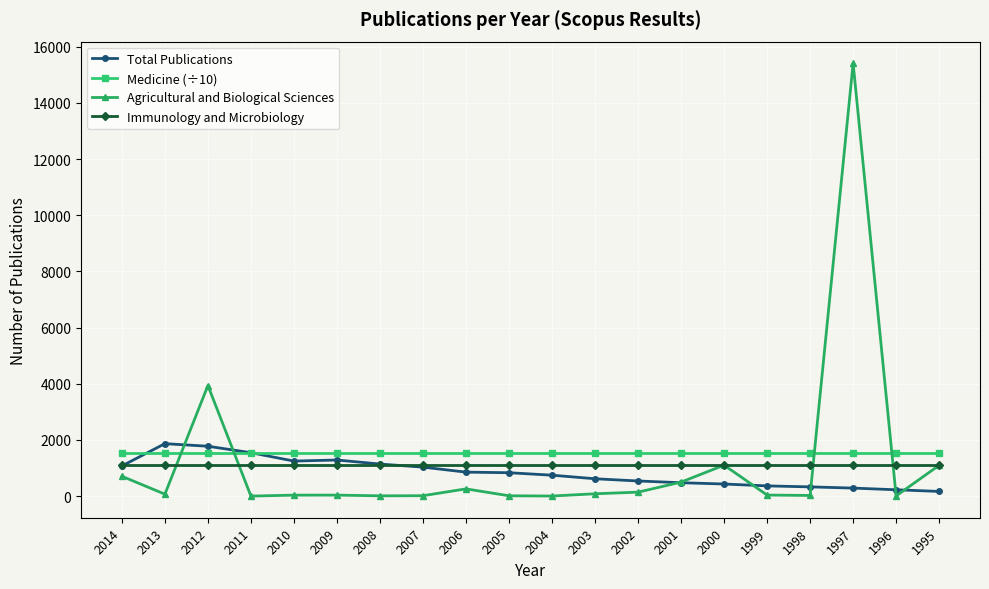

At which category is the sum across all series the highest?

1997